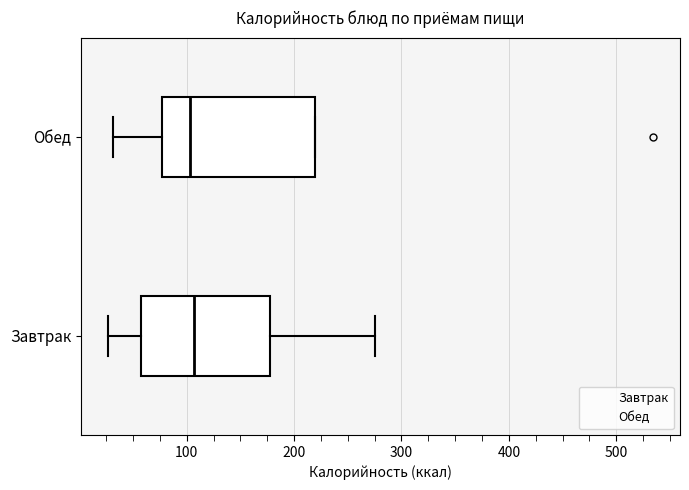

Reading bottom to top, read every box against the x-axis: the position of its median line, the range the box covers, and the ends of its whiskers. The values are not printed on the chart, so give them approximately, as read against the axis.

Завтрак: median 110, box 60 to 180, whiskers 30 to 280
Обед: median 100, box 80 to 220, whiskers 30 to 220